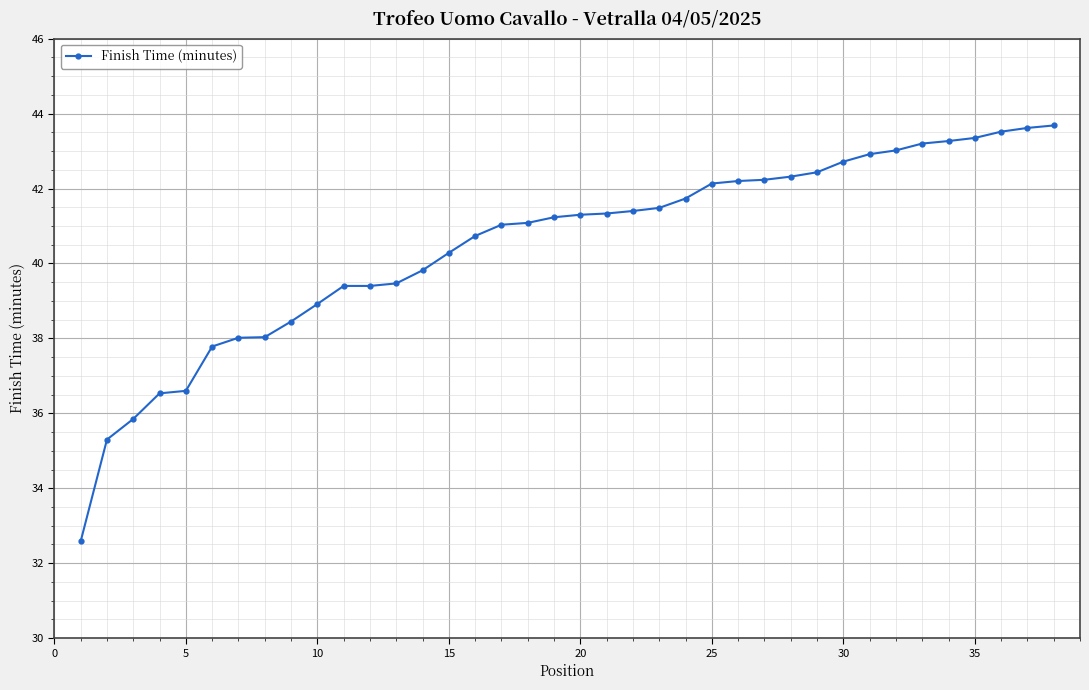

What is the minimum value shown in the chart?

32.6